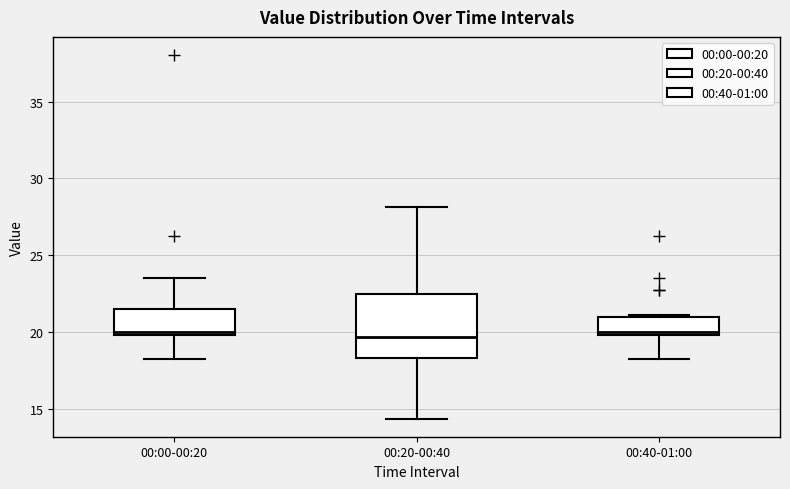

Reading left to right, transcribe this box plot: for each box, give where its median line is, the range the box spans, and where its two whiskers end, as read against the y-axis. The values are not printed on the chart, so give them approximately, as read against the axis.

00:00-00:20: median 20.0 (just above the box's lower edge), box 20.0 to 21.5, whiskers 18.5 to 23.5
00:20-00:40: median 19.5, box 18.5 to 22.5, whiskers 14.5 to 28.0
00:40-01:00: median 20.0 (just above the box's lower edge), box 20.0 to 21.0, whiskers 18.5 to 21.0